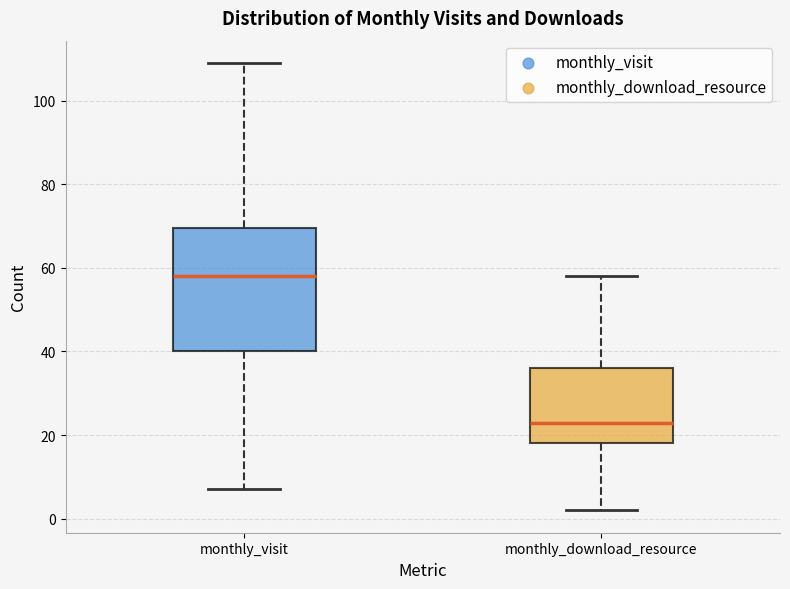

Reading left to right, read every box against the y-axis: the position of its median line, the range the box covers, and the ends of its whiskers. The values are not printed on the chart, so give them approximately, as read against the axis.

monthly_visit: median 58, box 40 to 70, whiskers 8 to 110
monthly_download_resource: median 24, box 18 to 36, whiskers 2 to 58